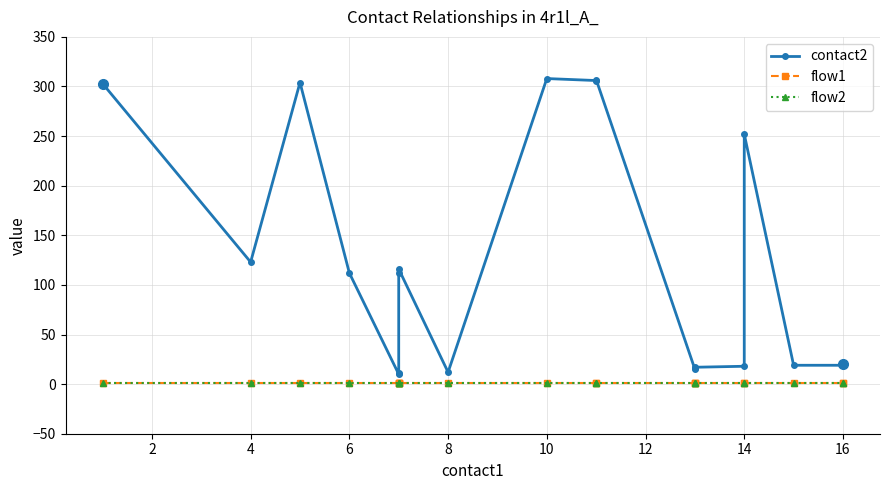

True or false: flow2 has a value of 1 at 10.

True